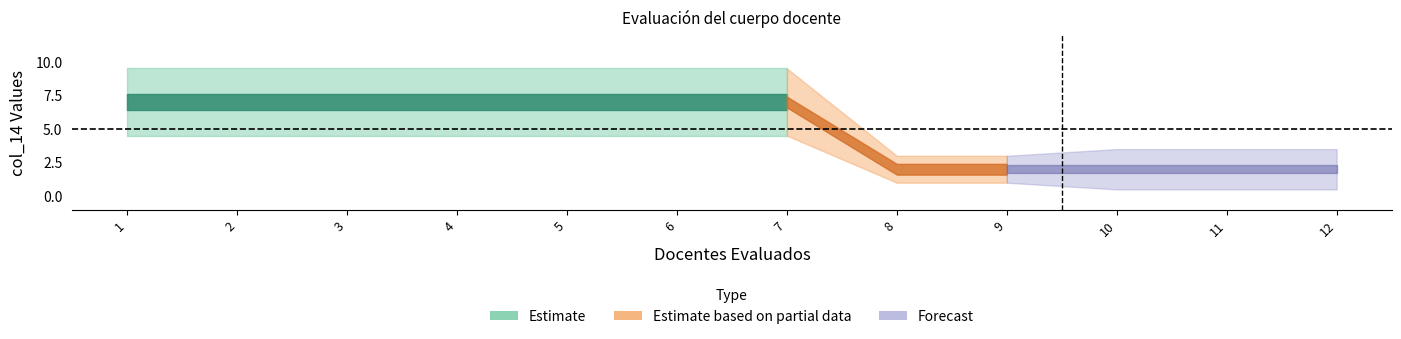

True or false: Docentes Evaluados upper has a value of 1 at 2.

False